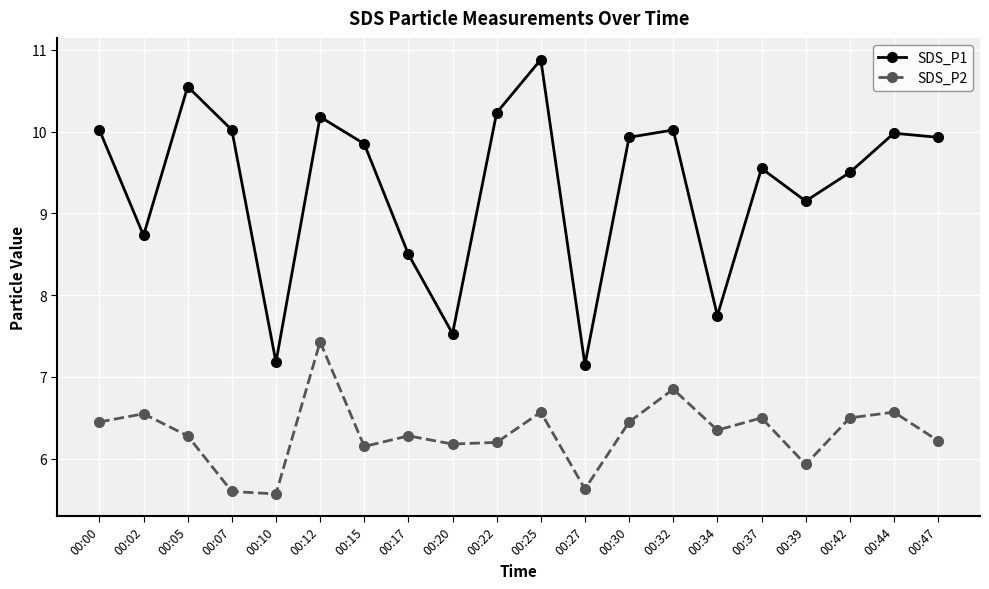

What is the difference between the maximum and minimum values in the SDS_P2 series?

1.9